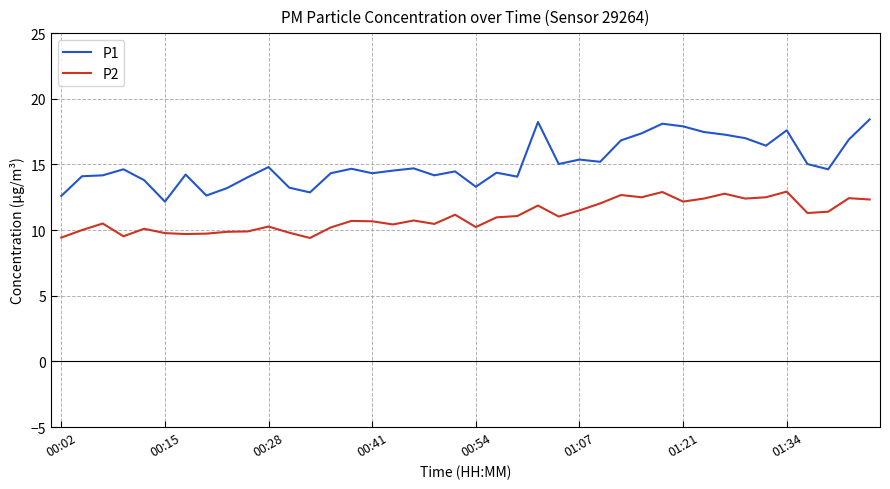

What is the greatest value displayed?

18.4